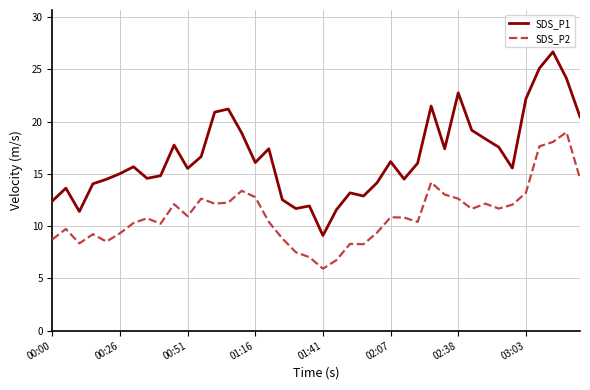

True or false: SDS_P1 and SDS_P2 intersect in this chart.

False